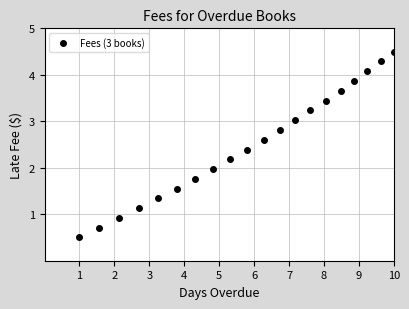

What is the range of X values (max minus min)?

9.0